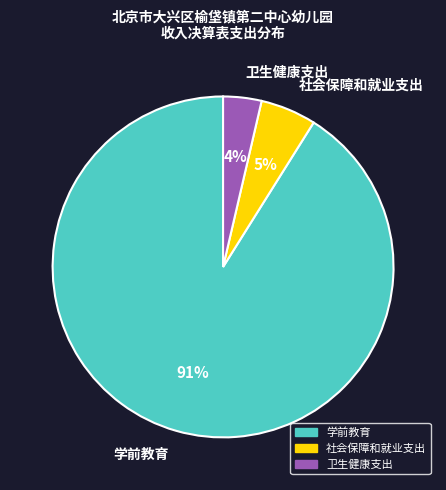

Which category has the smallest portion of the pie?

卫生健康支出